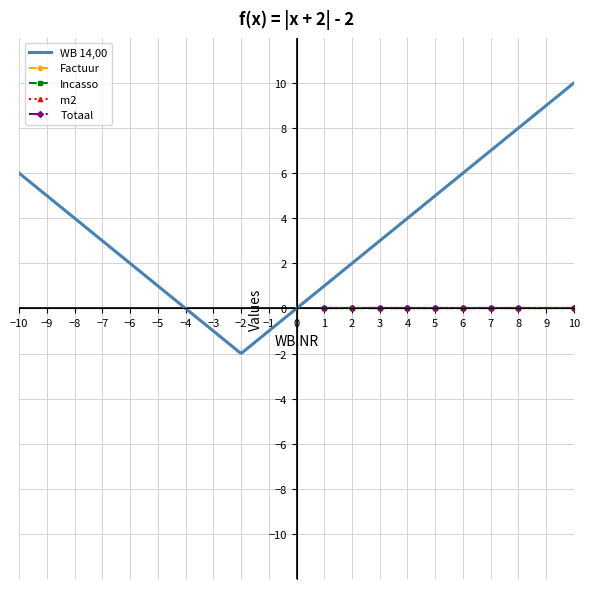

The m2 series shows 0 at 19. True or false?

True